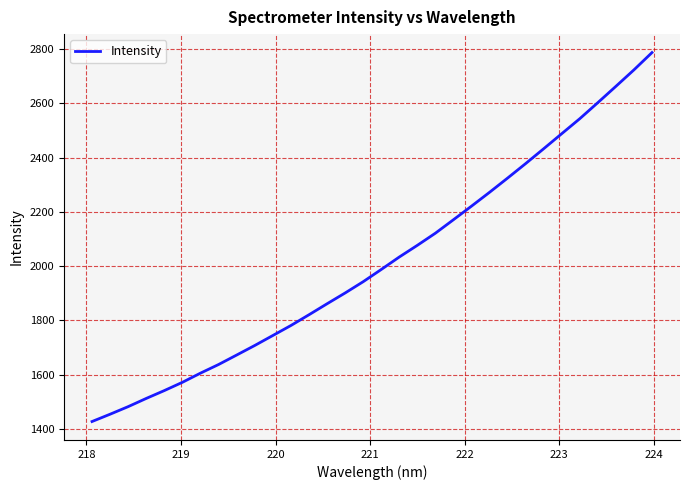

What is the smallest value displayed?

1426.9